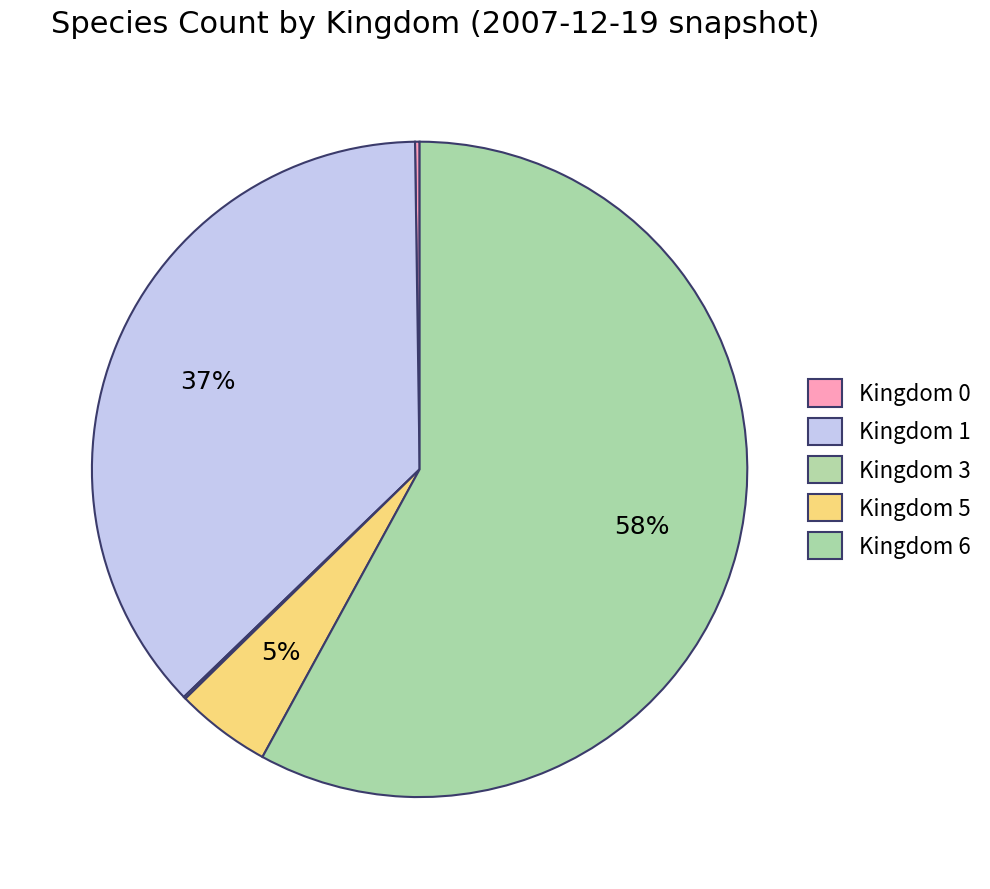

To the nearest percent, what is the difference between the largest and smallest slice percentages?

58%